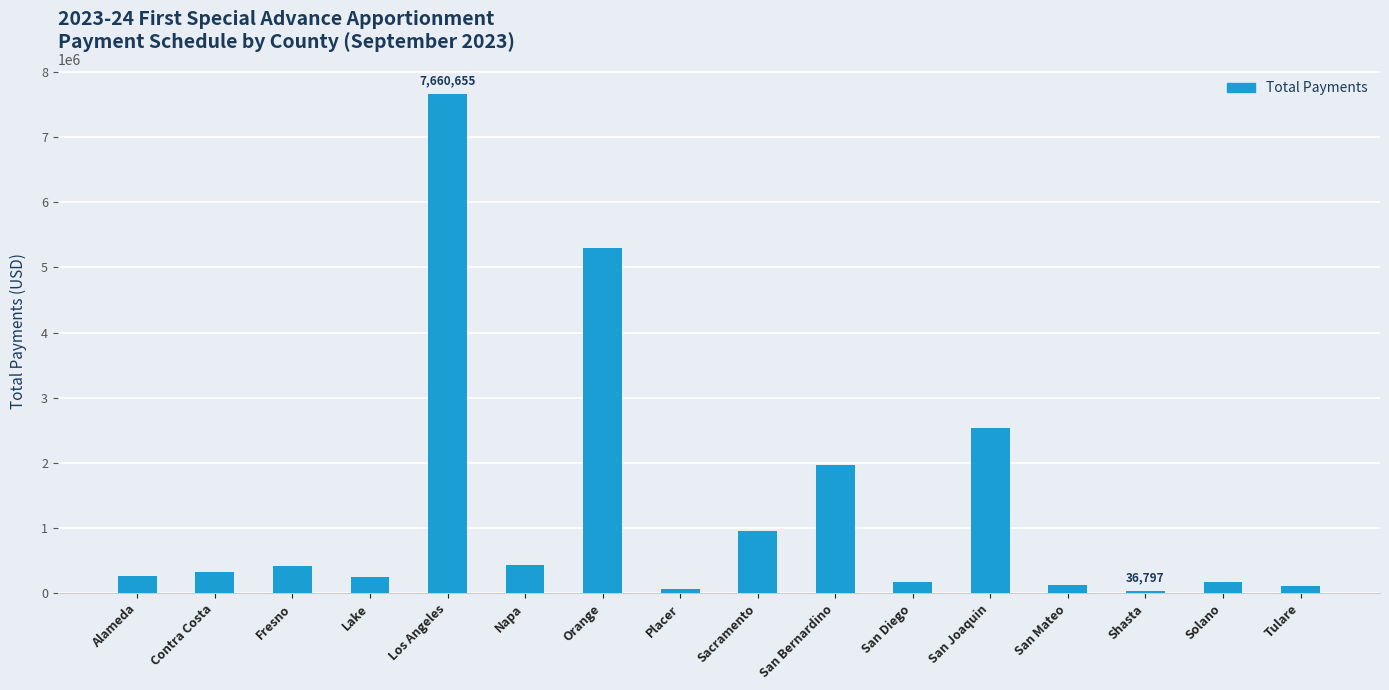

What is the maximum value shown in the chart?

7660655